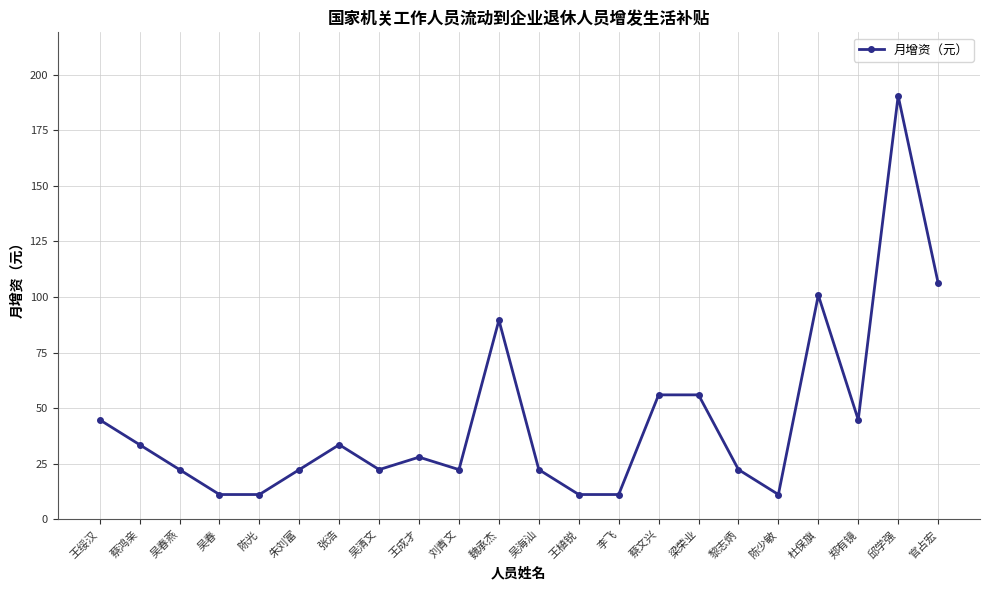

How many lines are shown in the chart?

1